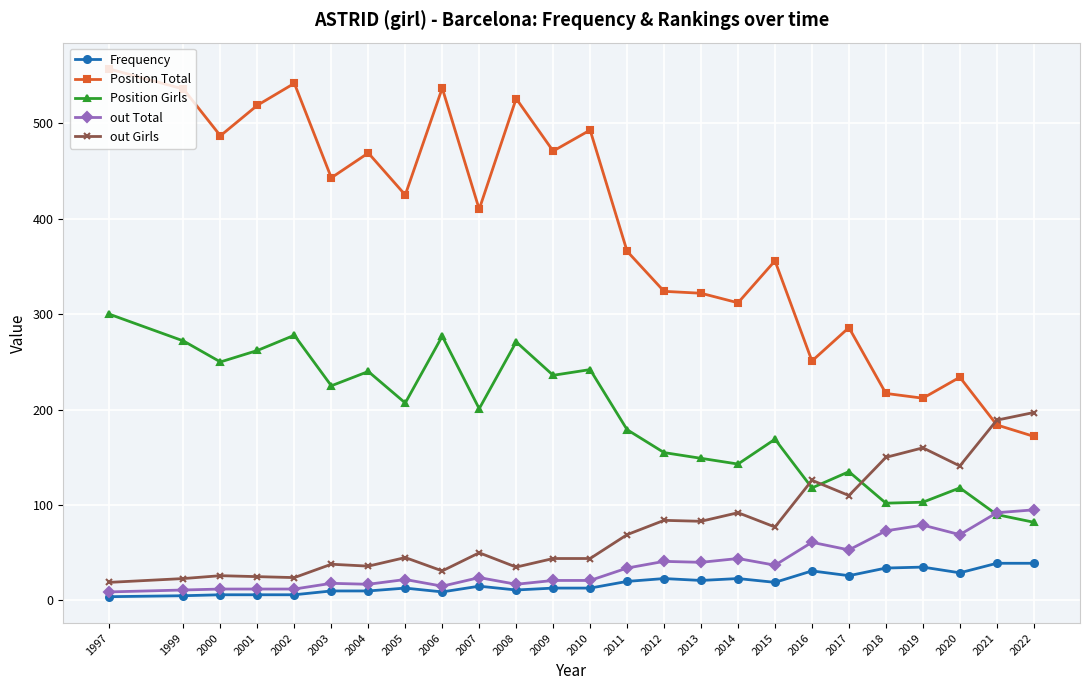

What is the sum of the out Girls values at 2006 and 2019?

191